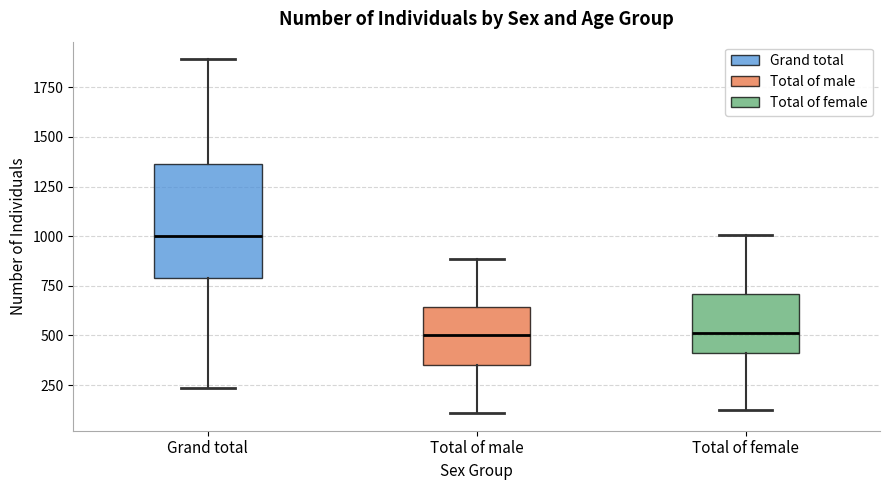

Which box is the tallest, from its lower edge to its upper edge?

Grand total